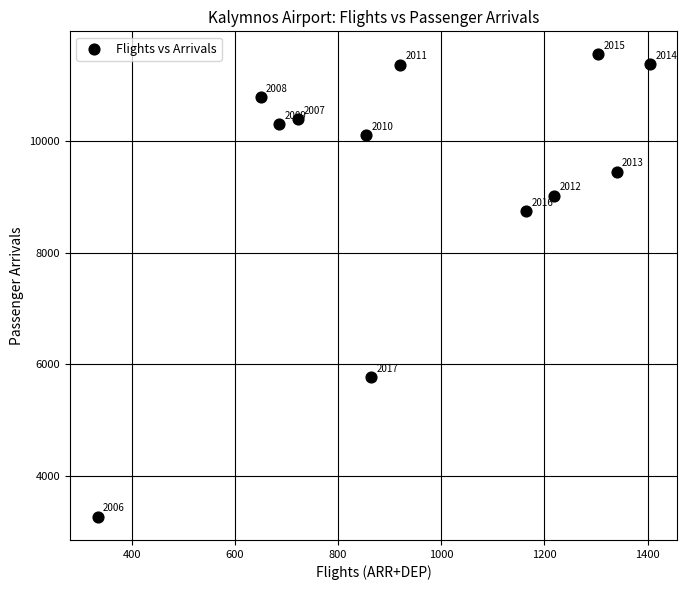

What Y value in the scatter plot is closest to 7412?

8748